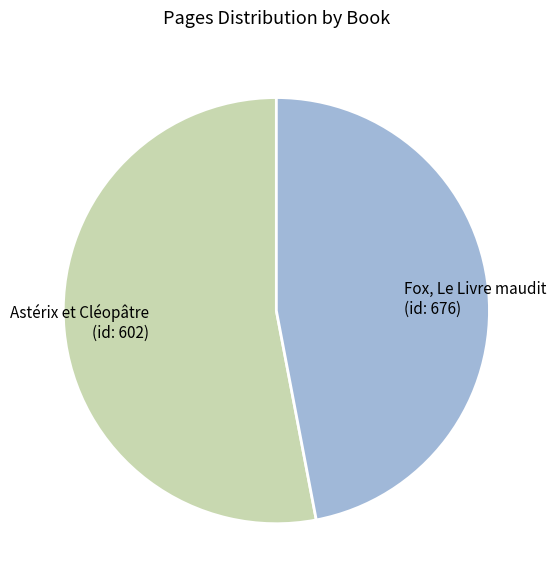

Does any single category account for the majority?

Yes